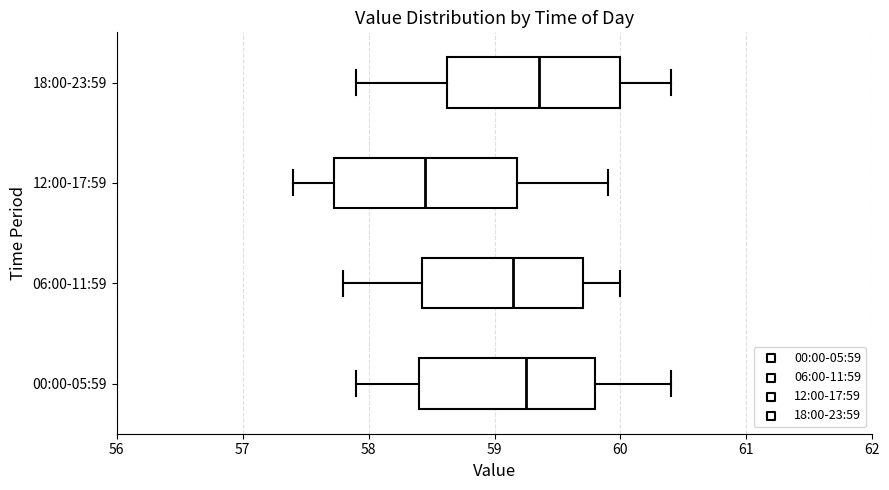

Reading bottom to top, transcribe this box plot: for each box, give where its median line is, the range the box spans, and where its two whiskers end, as read against the x-axis. The values are not printed on the chart, so give them approximately, as read against the axis.

00:00-05:59: median 59.3, box 58.4 to 59.8, whiskers 57.9 to 60.4
06:00-11:59: median 59.2, box 58.4 to 59.7, whiskers 57.8 to 60.0
12:00-17:59: median 58.5, box 57.7 to 59.2, whiskers 57.4 to 59.9
18:00-23:59: median 59.4, box 58.6 to 60.0, whiskers 57.9 to 60.4